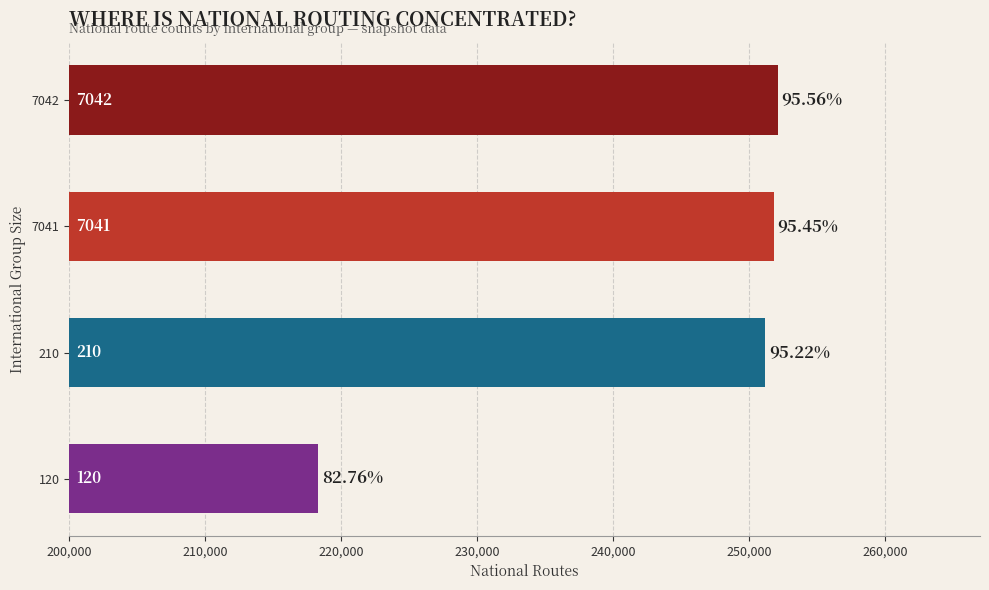

Does the chart contain any negative values?

No